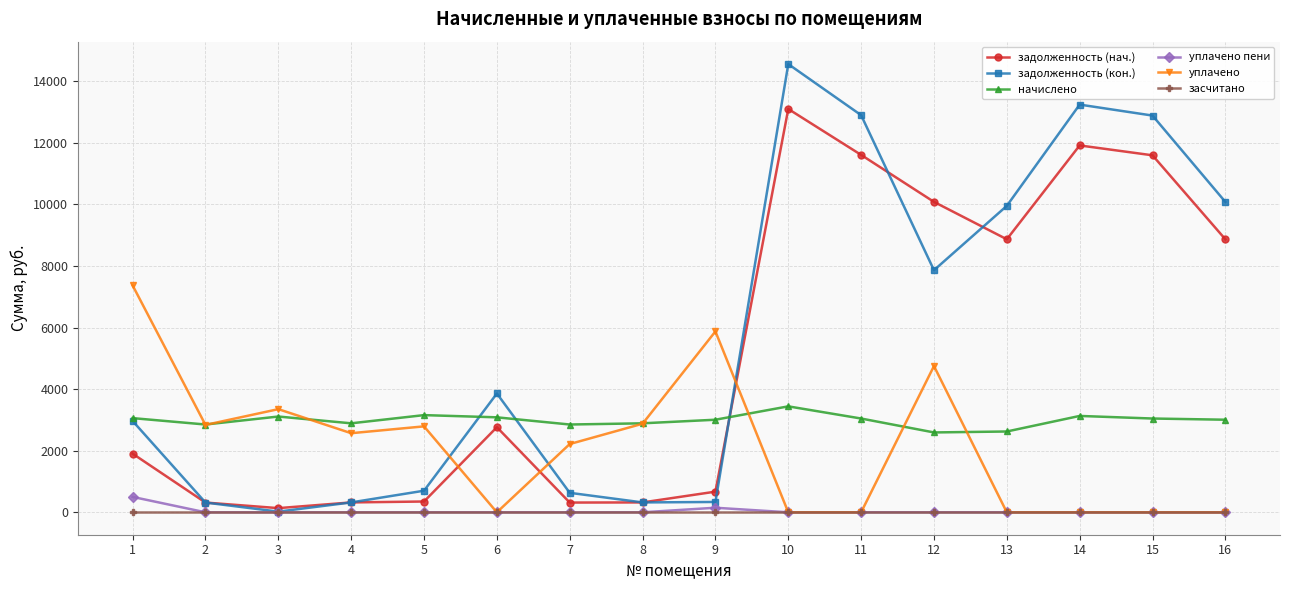

True or false: задолженность (кон.) and задолженность (нач.) intersect in this chart.

True